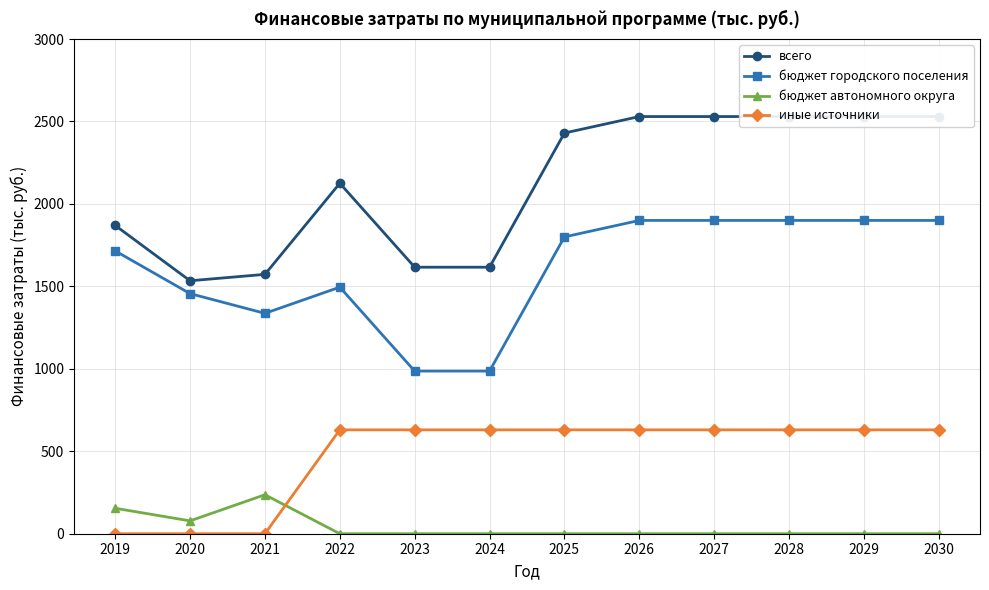

Is the value of бюджет автономного округа at 2022 greater than the value of иные источники at 2029?

No